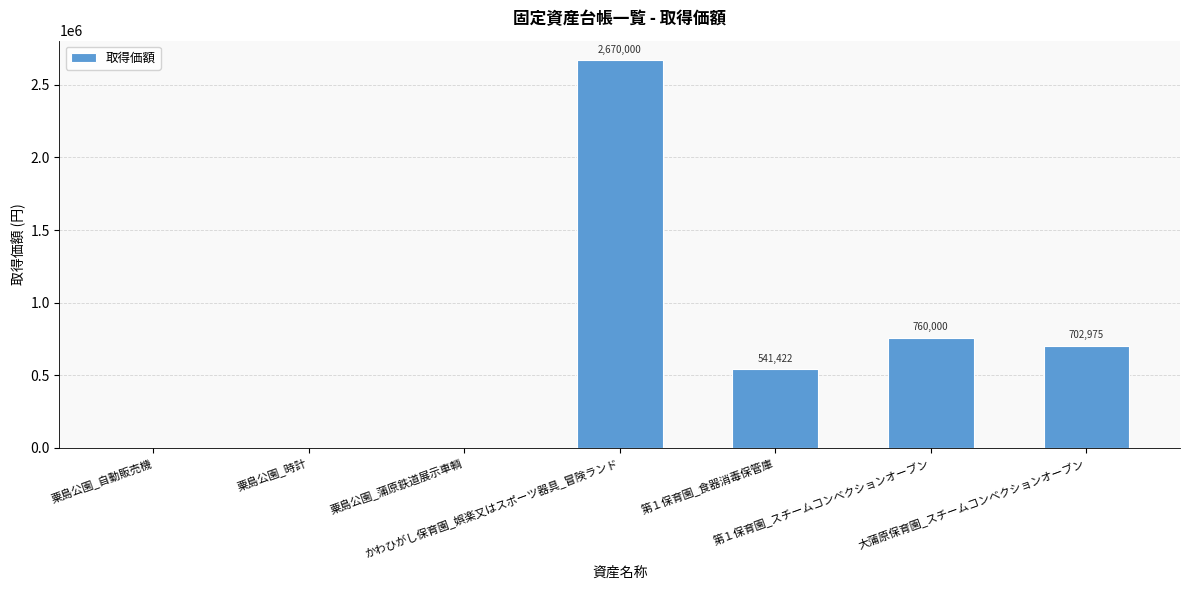

At which category does the chart reach its peak across all series?

かわひがし保育園_娯楽又はスポーツ器具_冒険ランド